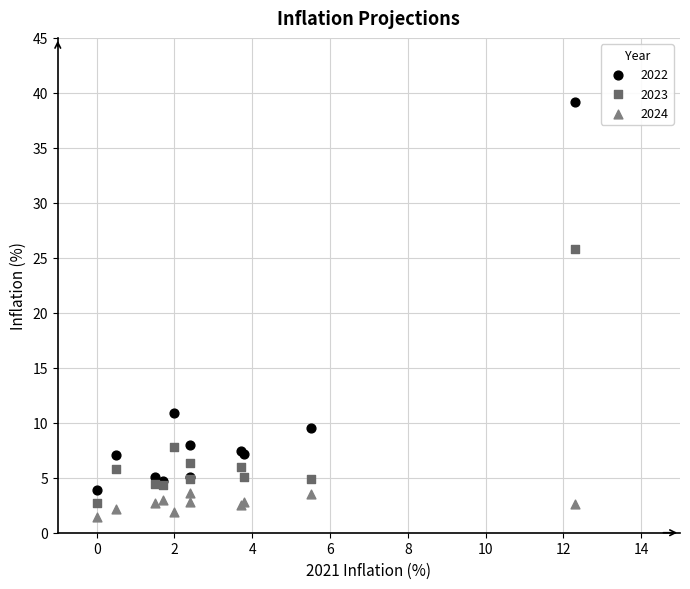

Which series has the largest Y range (max minus min)?

2022